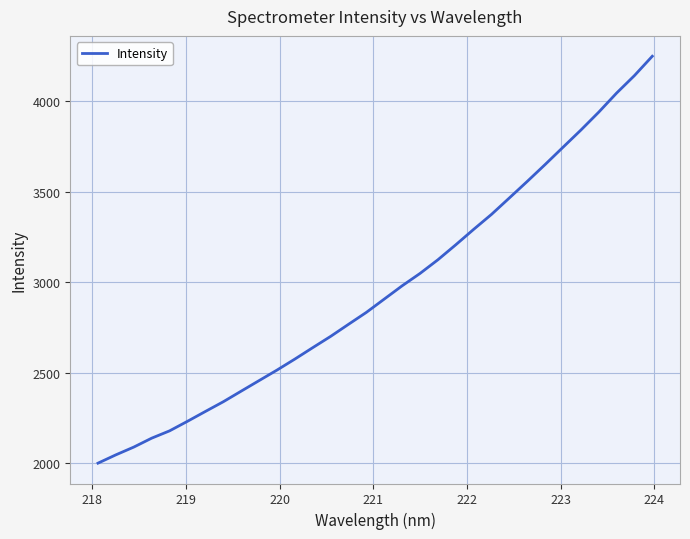

What is the sum of all values?

94768.0